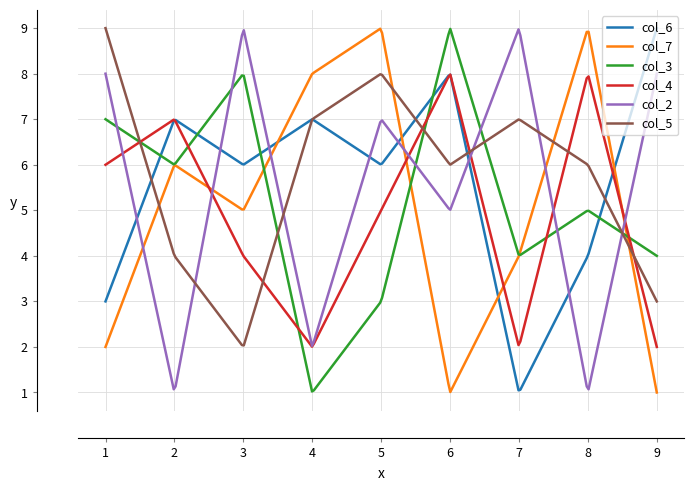

What is the maximum value for col_2?

9.0